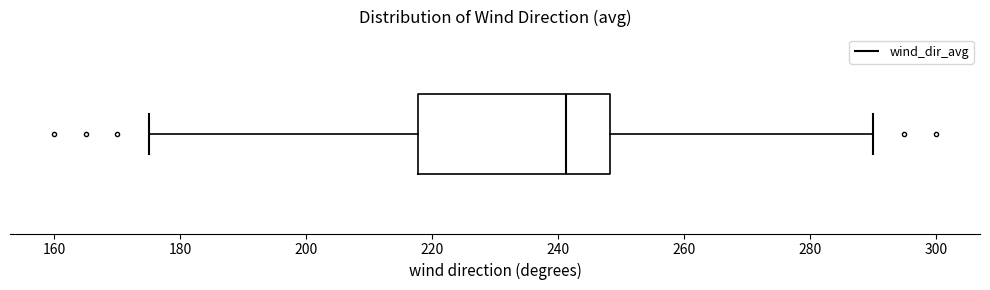

Read this box plot against the x-axis: the position of the median line, the range covered by the box, and the ends of both whiskers. The values are not printed on the chart, so give them approximately, as read against the axis.

median 242, box 218 to 248, whiskers 176 to 290